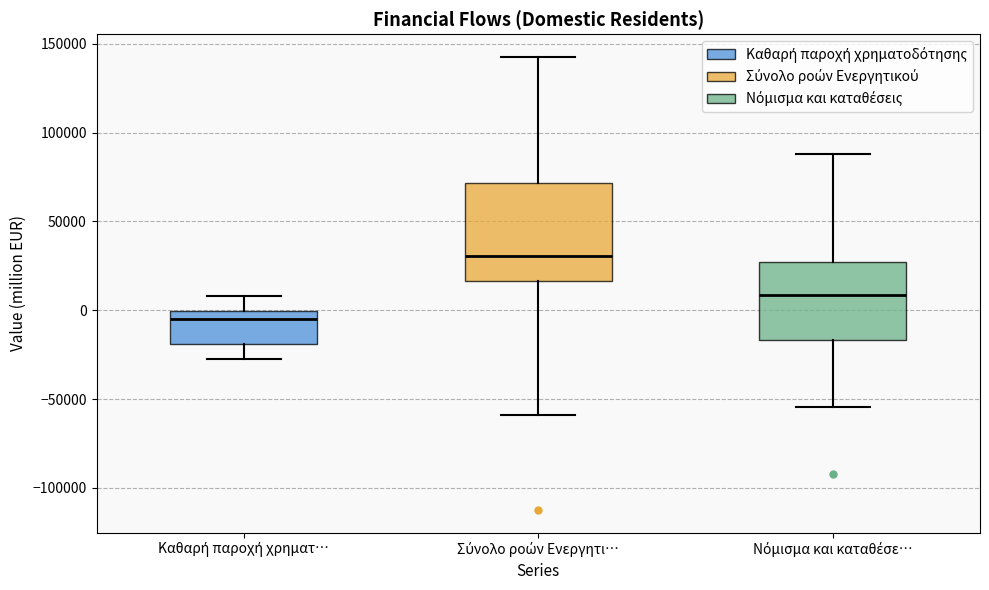

Reading left to right, transcribe this box plot: for each box, give where its median line is, the range the box spans, and where its two whiskers end, as read against the y-axis. The values are not printed on the chart, so give them approximately, as read against the axis.

Καθαρή παροχή χρηματ…: median -5000, box -20000 to 0, whiskers -30000 to 10000
Σύνολο ροών Ενεργητι…: median 30000, box 15000 to 70000, whiskers -60000 to 145000
Νόμισμα και καταθέσε…: median 10000, box -15000 to 25000, whiskers -55000 to 90000